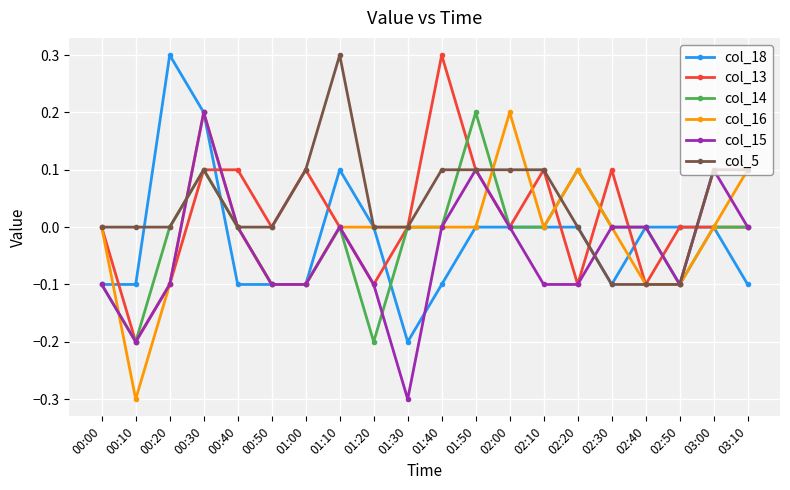

What are all the series names shown in the legend?

col_18, col_13, col_14, col_16, col_15, col_5